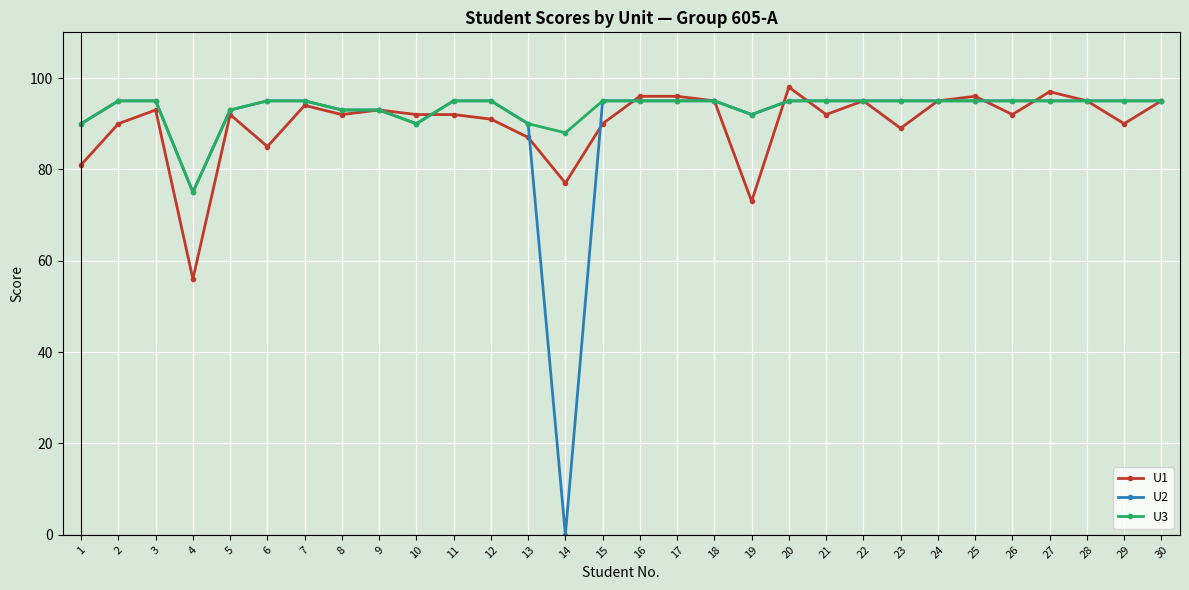

Reading left to right, what are all the values shown in this chart?

U1: 81	90	93	56	92	85	94	92	93	92	92	91	87	77	90	96	96	95	73	98	92	95	89	95	96	92	97	95	90	95
U2: 90	95	95	75	93	95	95	93	93	90	95	95	90	0	95	95	95	95	92	95	95	95	95	95	95	95	95	95	95	95
U3: 90	95	95	75	93	95	95	93	93	90	95	95	90	88	95	95	95	95	92	95	95	95	95	95	95	95	95	95	95	95